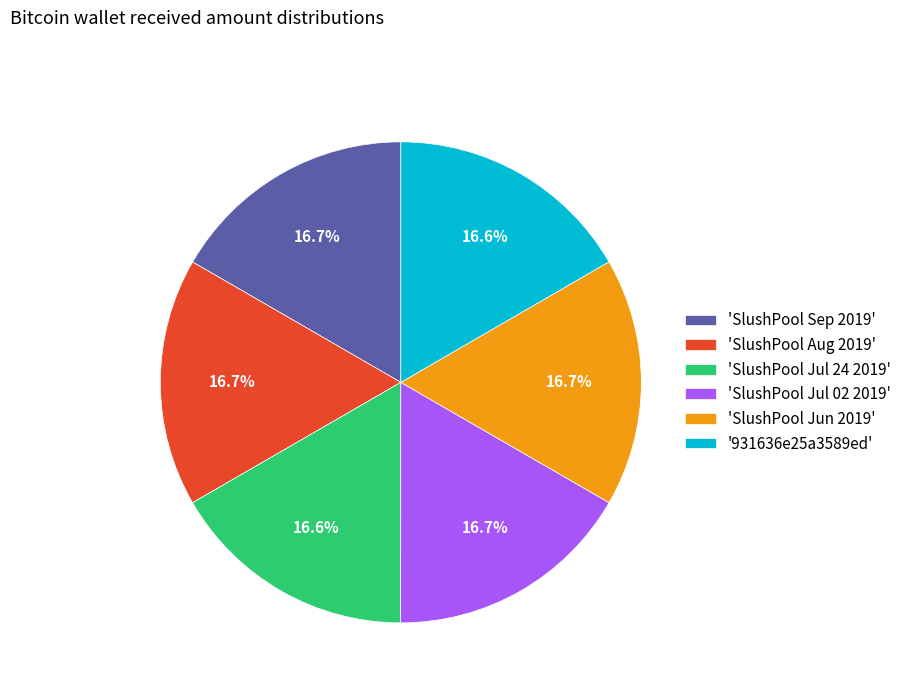

What portion of the pie excludes 'SlushPool Jul 02 2019'?

83.3%